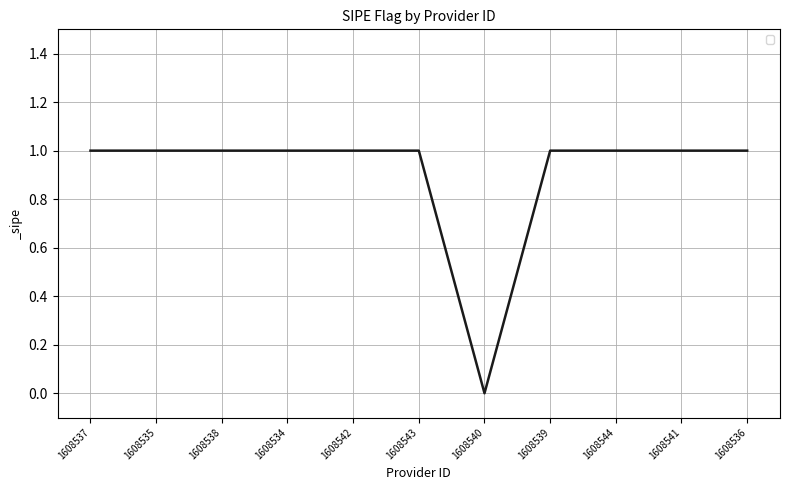

Does the chart display data point markers on the line(s)?

No